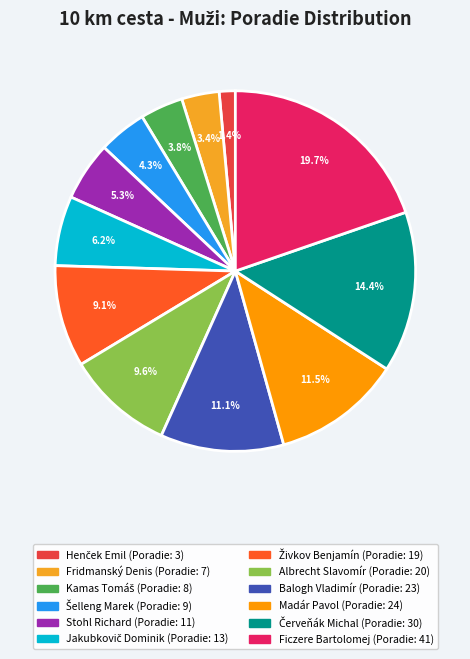

What is the largest slice in the pie chart?

Ficzere Bartolomej